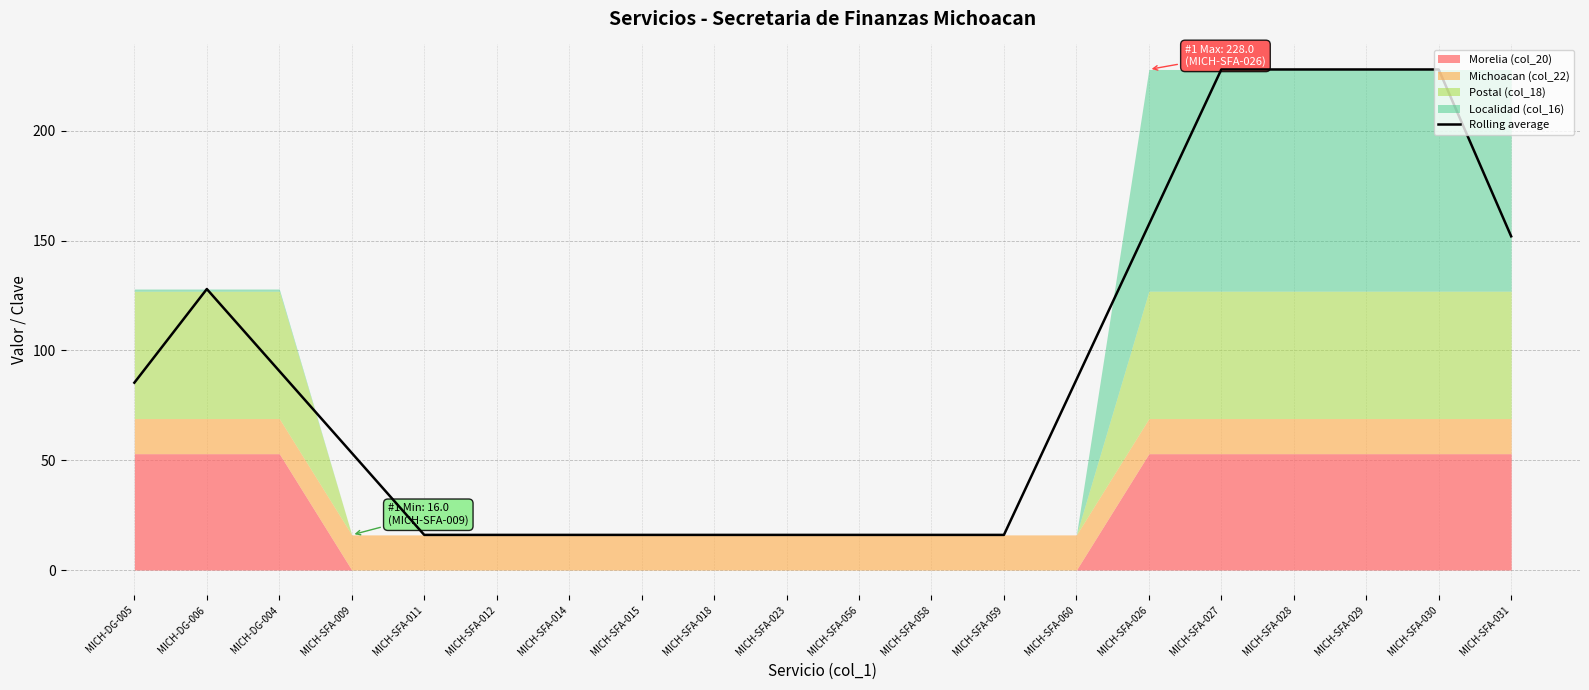

Which category has the highest value across all series?

MICH-SFA-027